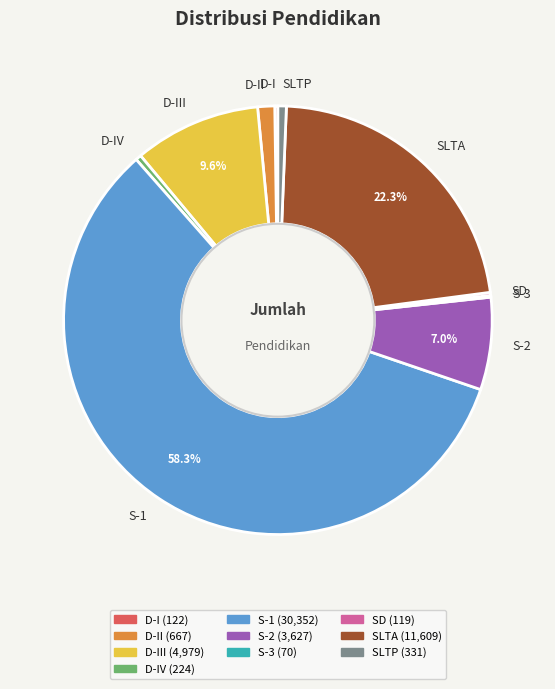

Which slice is the largest?

S-1